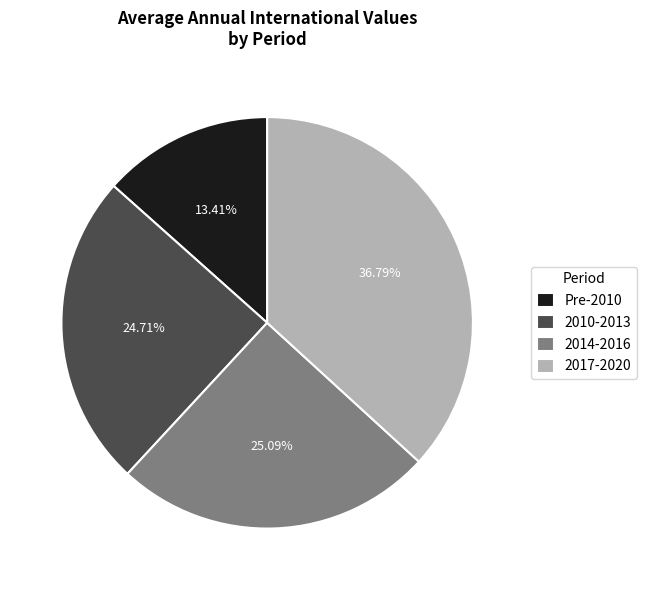

Which slice is the largest?

2017-2020